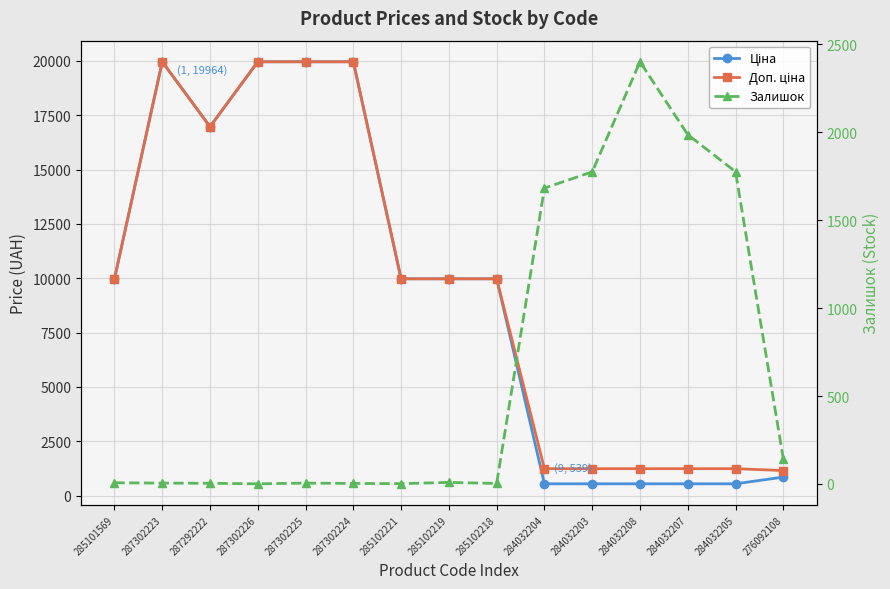

True or false: Ціна and Доп. ціна intersect in this chart.

False